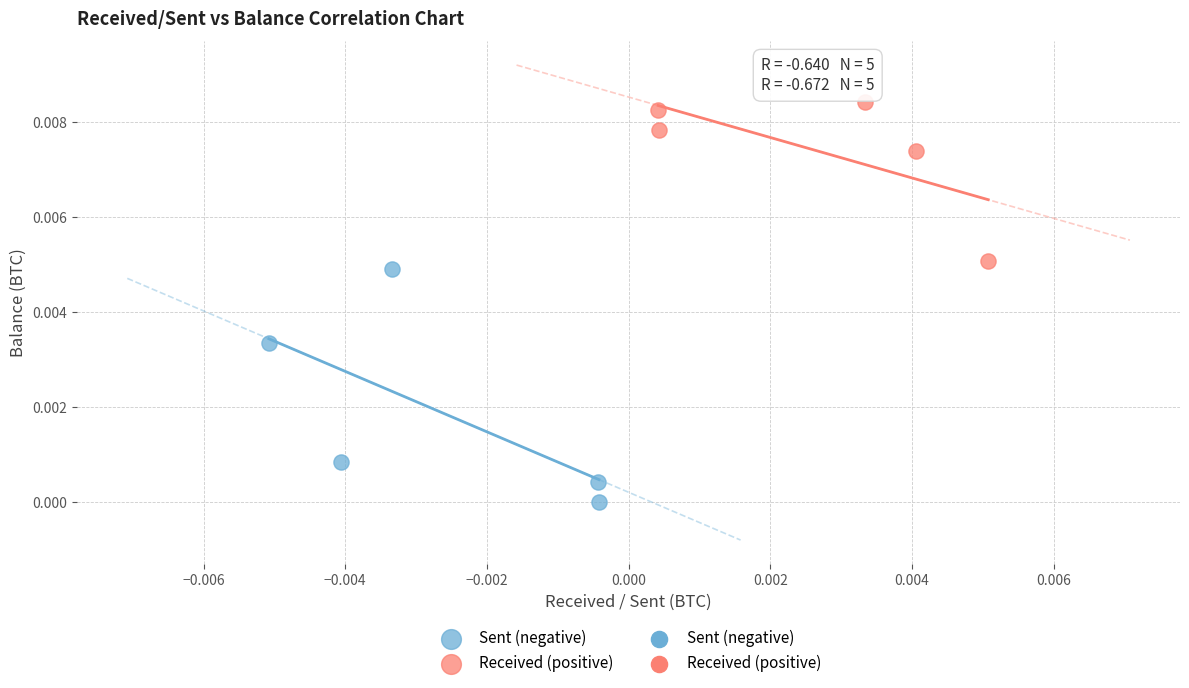

Which series contains the lowest Y value?

Sent (negative)